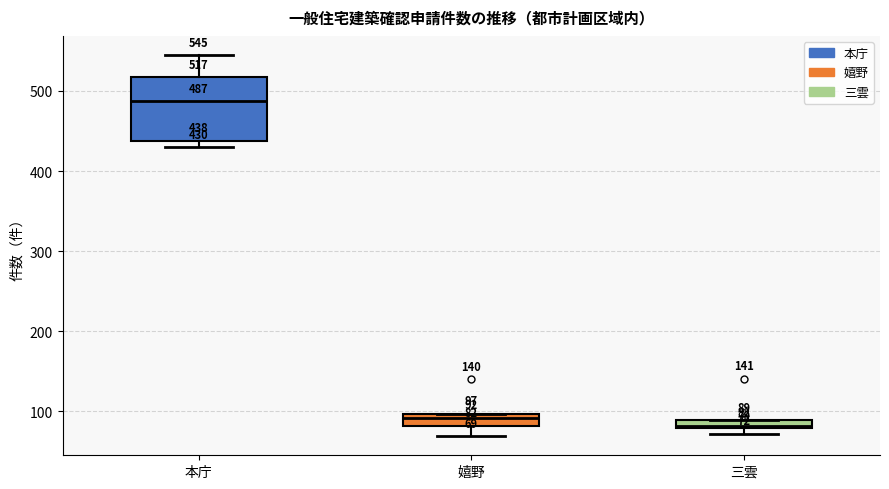

Comparing the boxes themselves (not the whiskers), which one is the tallest?

本庁